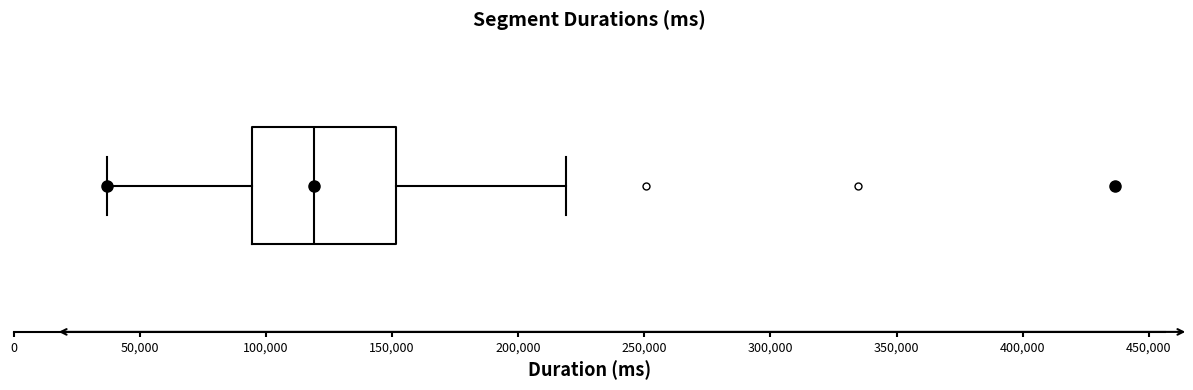

Read this box plot against the x-axis: the position of the median line, the range covered by the box, and the ends of both whiskers. The values are not printed on the chart, so give them approximately, as read against the axis.

median 120000, box 95000 to 150000, whiskers 35000 to 220000